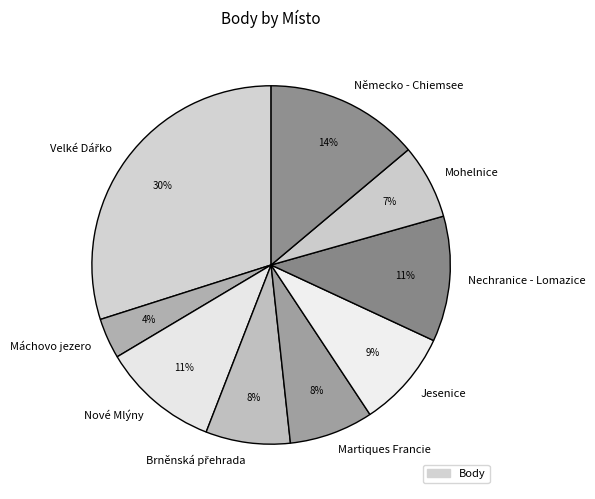

Does Martiques Francie account for over 50% of the chart?

No